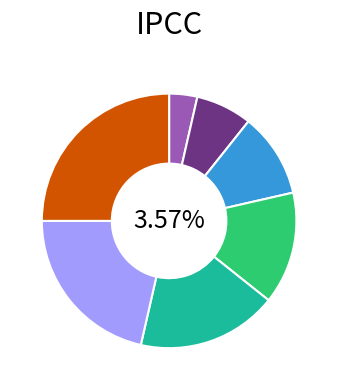

What is the largest slice in the pie chart?

De coordinación con el sector social (7)